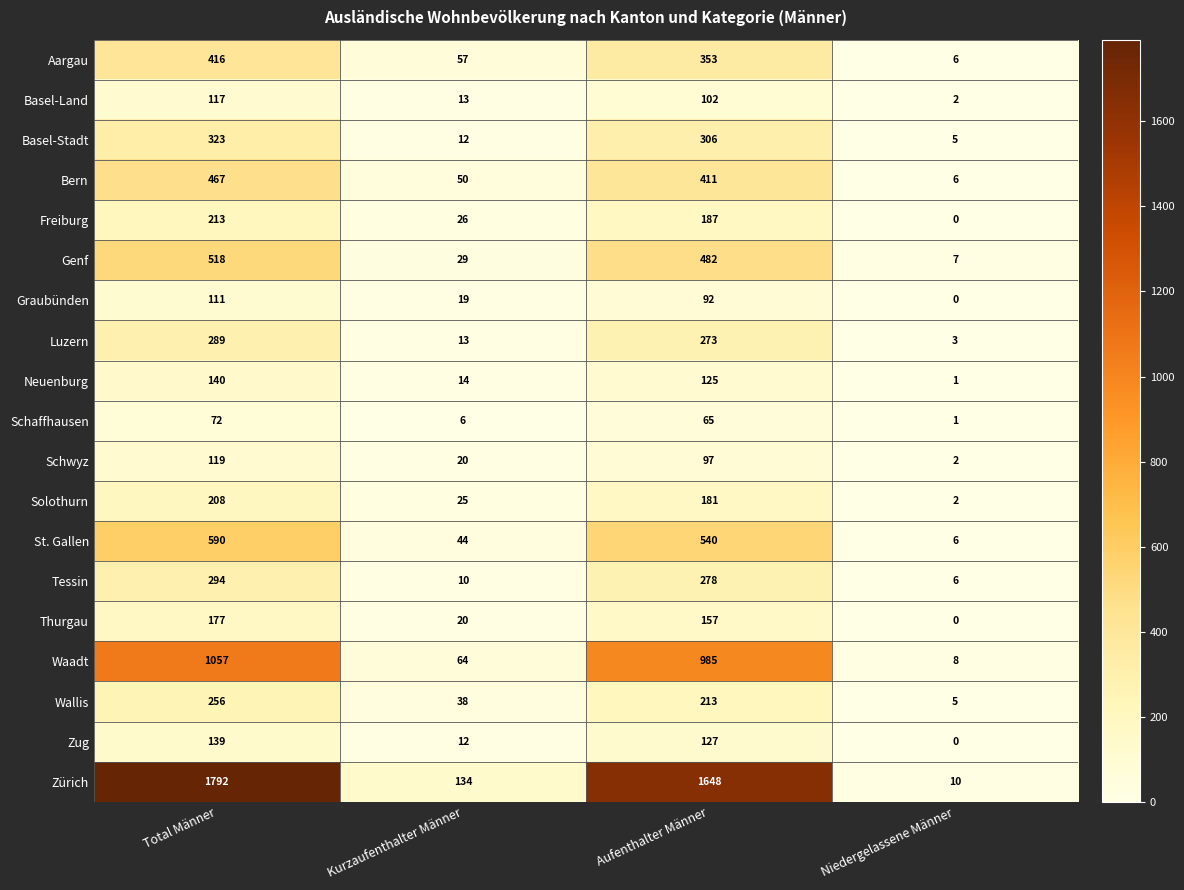

How many series are shown in this chart?

19